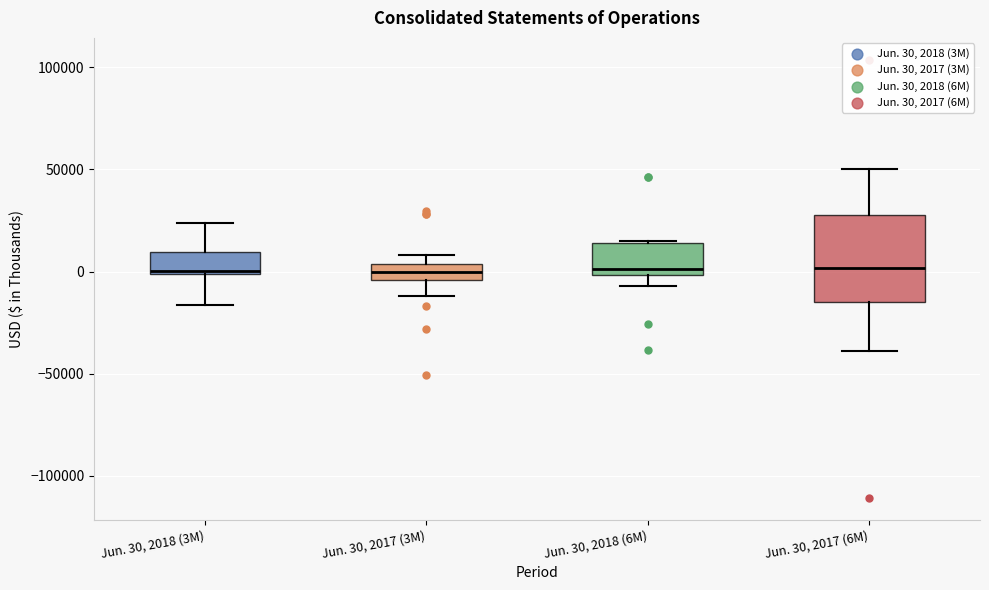

Comparing the boxes themselves (not the whiskers), which one is the tallest?

Jun. 30, 2017 (6M)